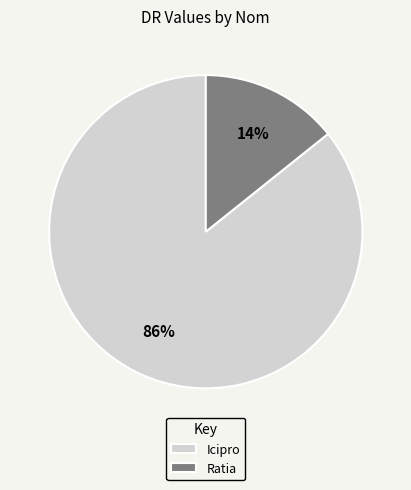

To the nearest percent, what is the average slice percentage?

50%